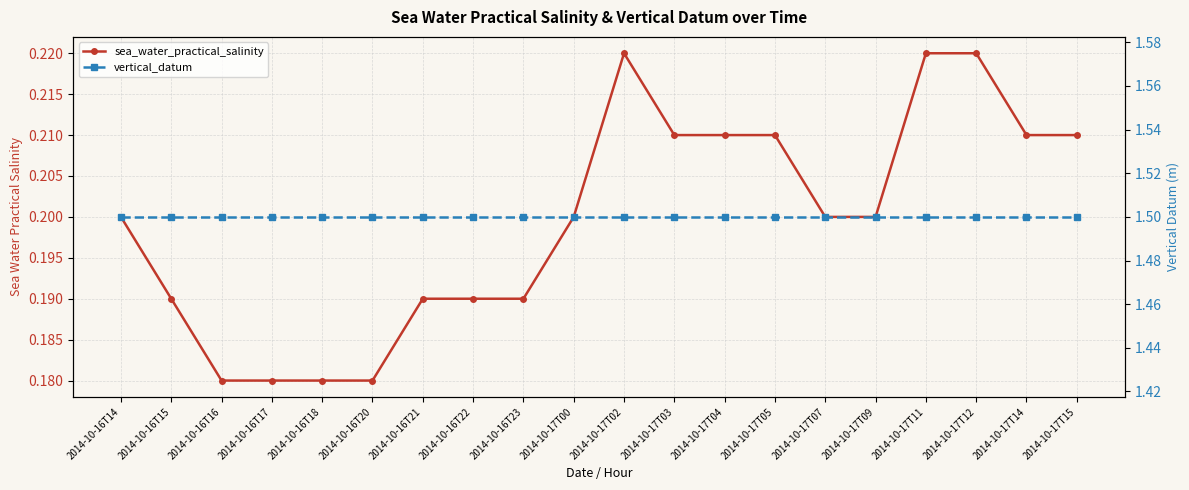

What is the label of the 1st point from the left?

2014-10-16T14